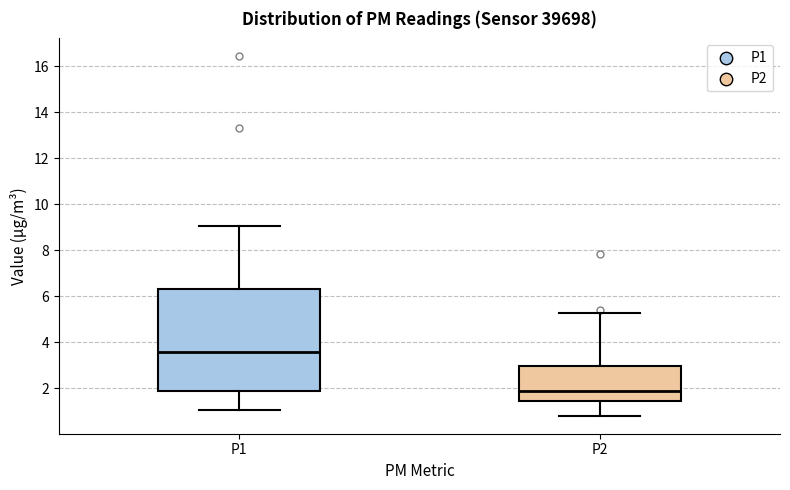

Comparing the boxes themselves (not the whiskers), which one is the tallest?

P1